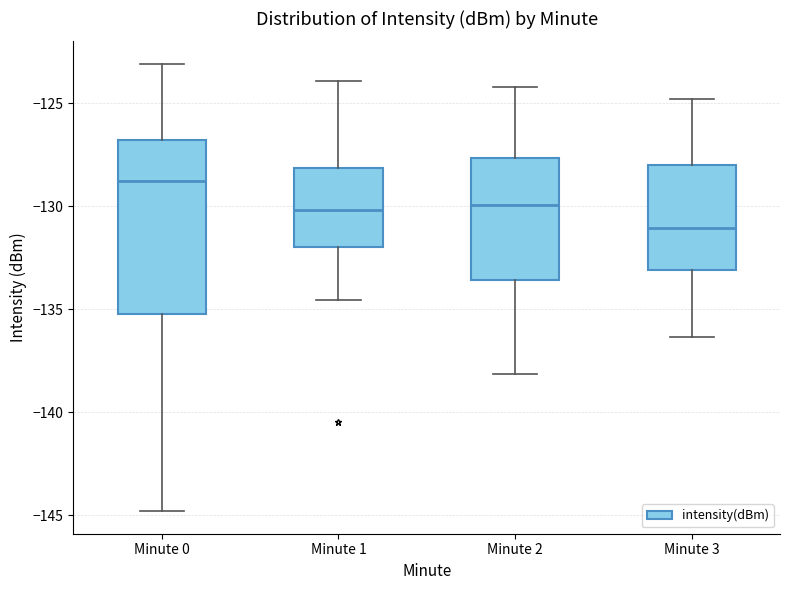

Reading left to right, read every box against the y-axis: the position of its median line, the range the box covers, and the ends of its whiskers. The values are not printed on the chart, so give them approximately, as read against the axis.

Minute 0: median -129.0, box -135.0 to -127.0, whiskers -145.0 to -123.0
Minute 1: median -130.0, box -132.0 to -128.0, whiskers -134.5 to -124.0
Minute 2: median -130.0, box -133.5 to -127.5, whiskers -138.0 to -124.0
Minute 3: median -131.0, box -133.0 to -128.0, whiskers -136.5 to -125.0